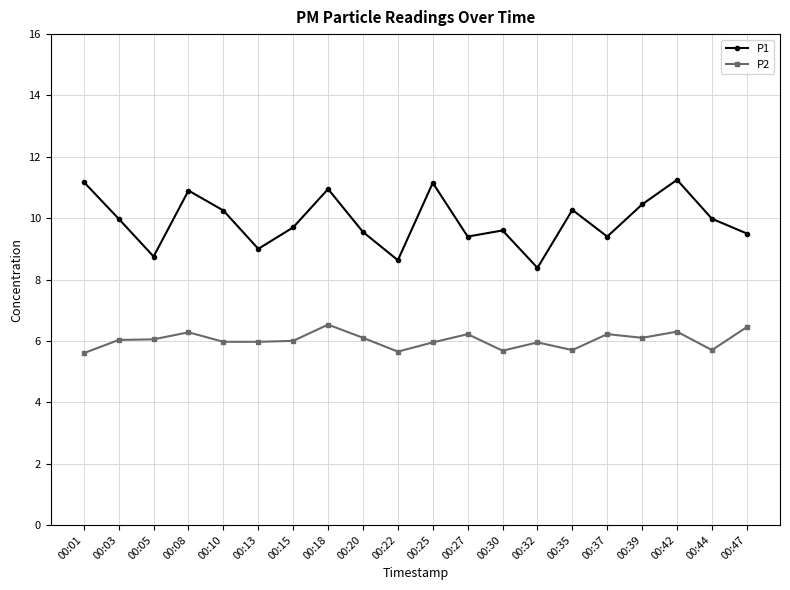

What are all the series names shown in the legend?

P1, P2